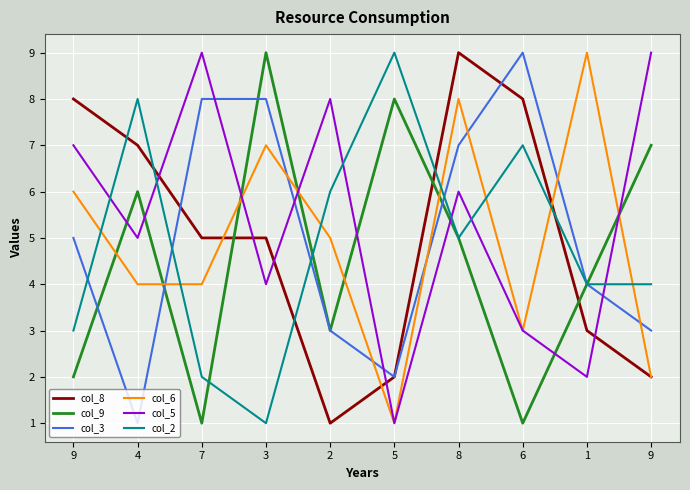

What is the total value across all series at 2?

26